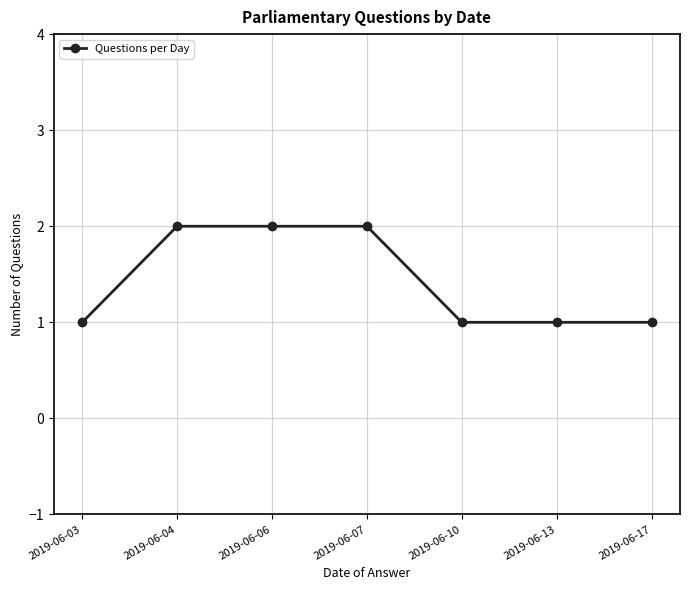

What is the smallest value displayed?

1